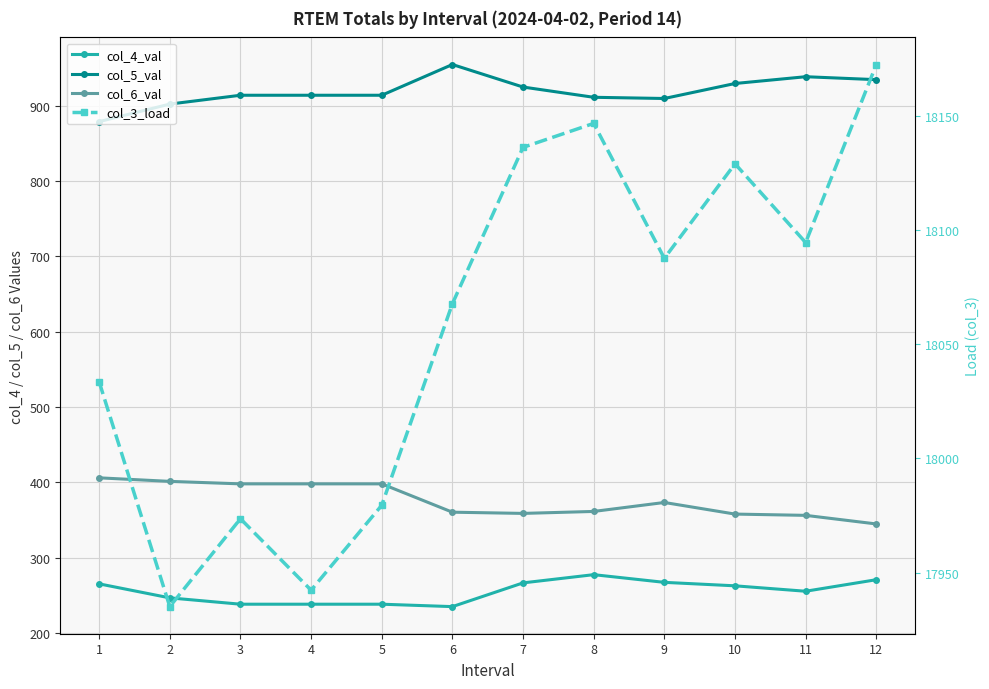

Which series changed the most between 1 and 10?

col_3_load